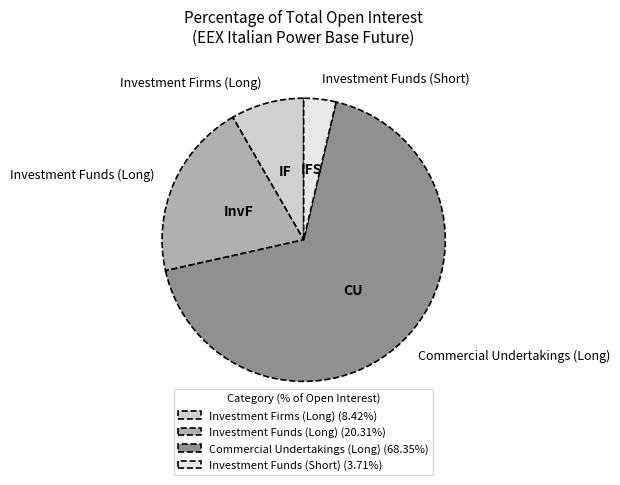

Does Commercial Undertakings (Long) account for over 50% of the chart?

Yes